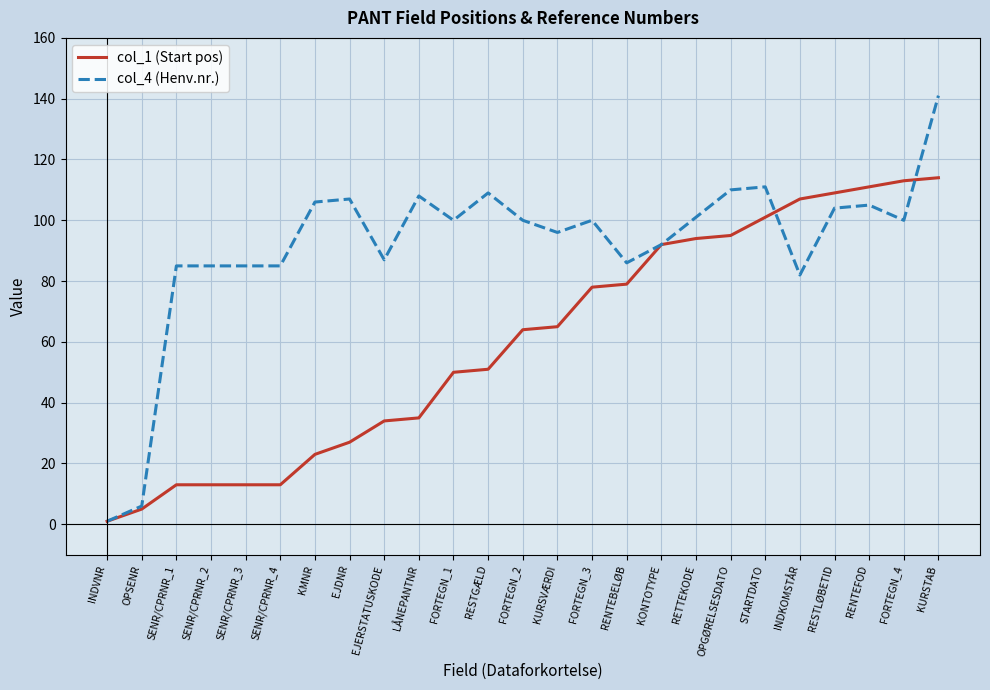

Which category has the lowest value in the col_4 (Henv.nr.) series?

INDVNR